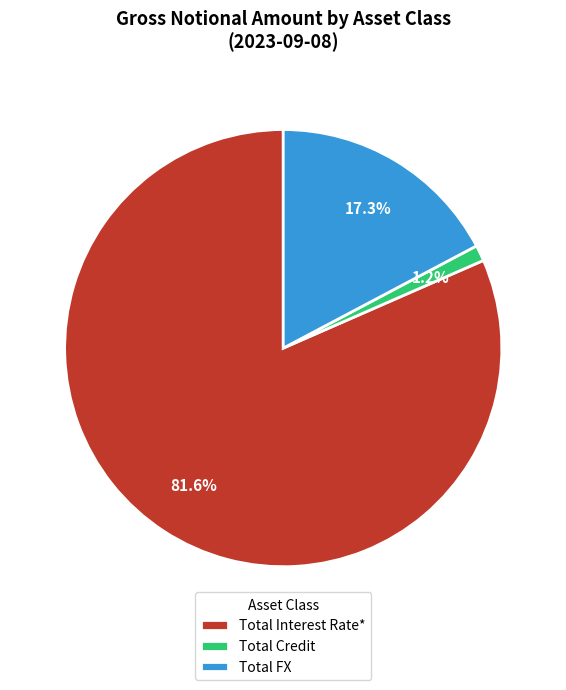

What percentage is the Total Interest Rate* slice, to the nearest percent?

82%